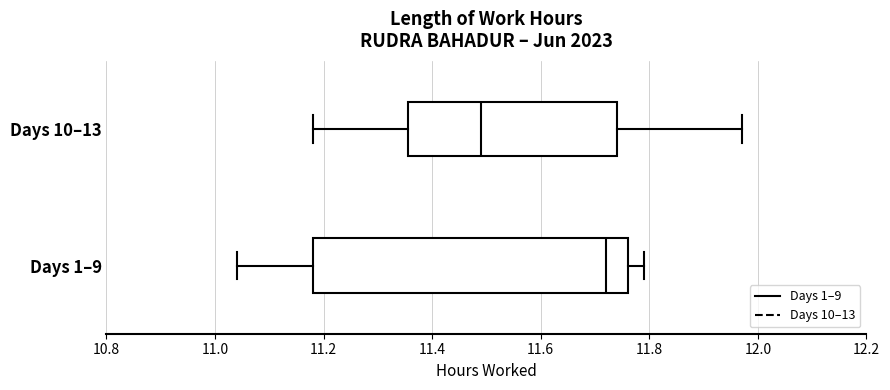

Reading bottom to top, read every box against the x-axis: the position of its median line, the range the box covers, and the ends of its whiskers. The values are not printed on the chart, so give them approximately, as read against the axis.

Days 1–9: median 11.72, box 11.18 to 11.76, whiskers 11.04 to 11.80
Days 10–13: median 11.50, box 11.36 to 11.74, whiskers 11.18 to 11.98